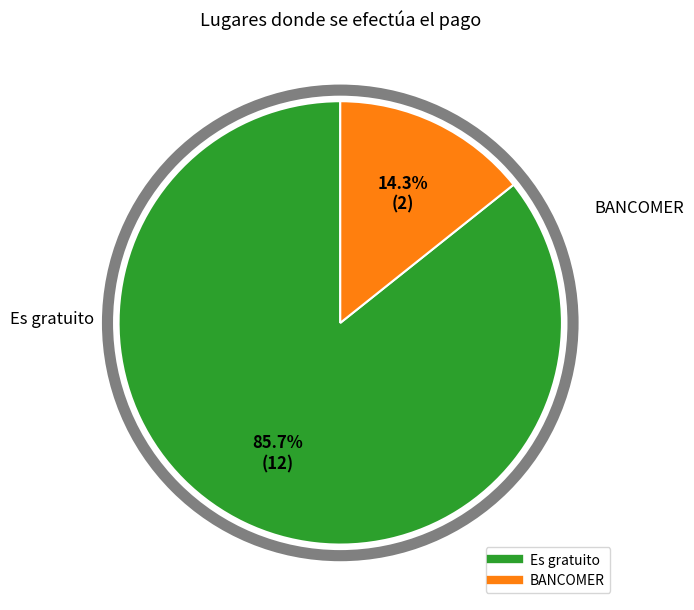

Does any single category account for the majority?

Yes